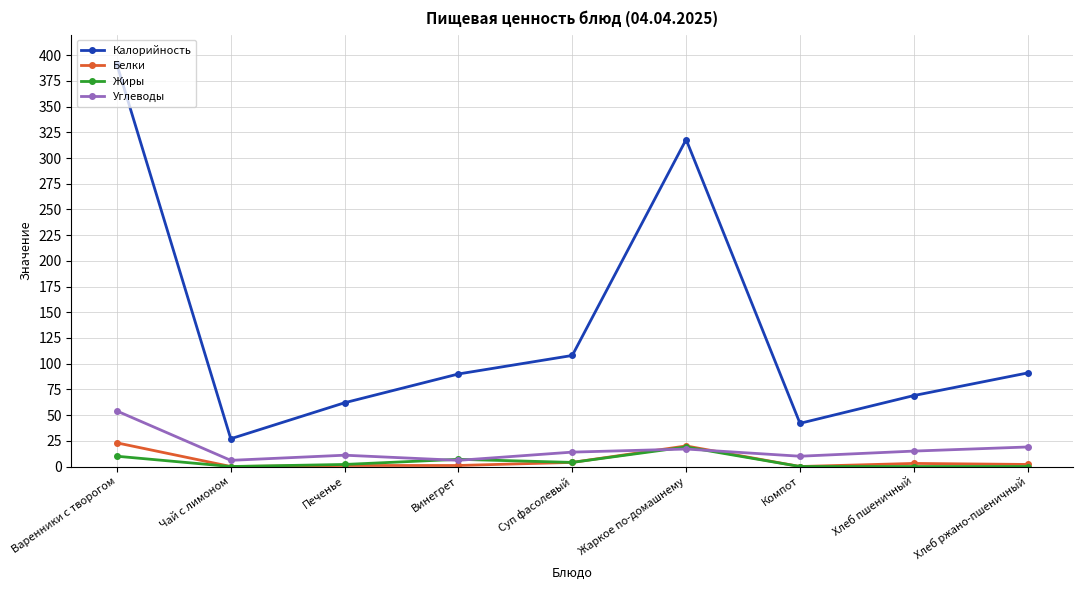

How many data points does each series have?

9